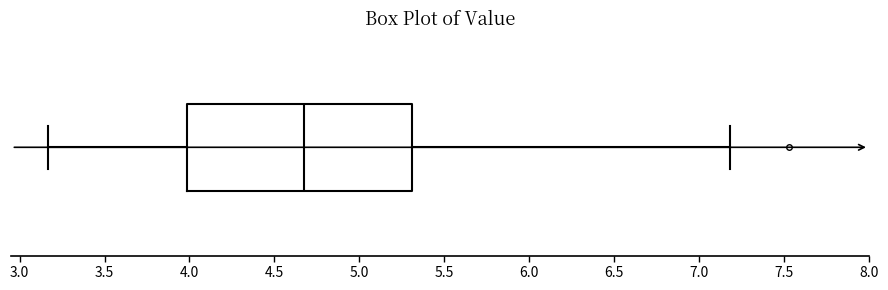

Where does the right whisker of the box end on the x-axis? The values are not printed on the chart, so give them approximately, as read against the axis.

7.20